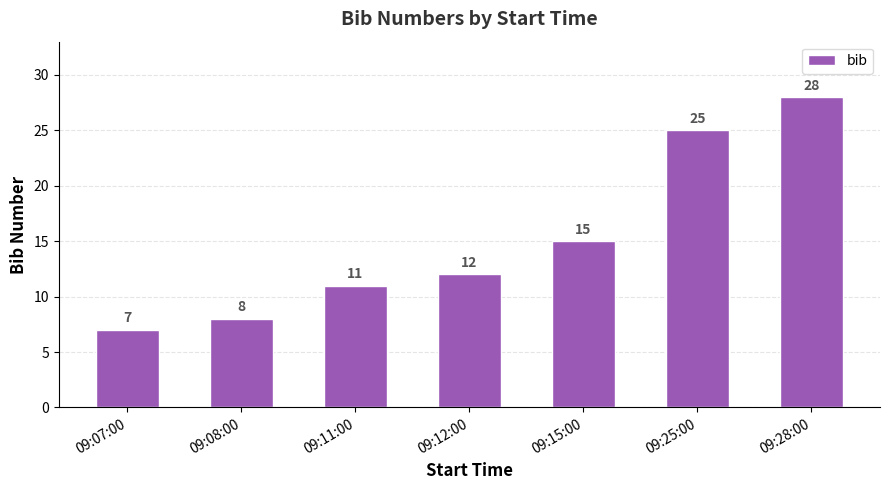

List the labels in order of value, largest first.

09:28:00, 09:25:00, 09:15:00, 09:12:00, 09:11:00, 09:08:00, 09:07:00